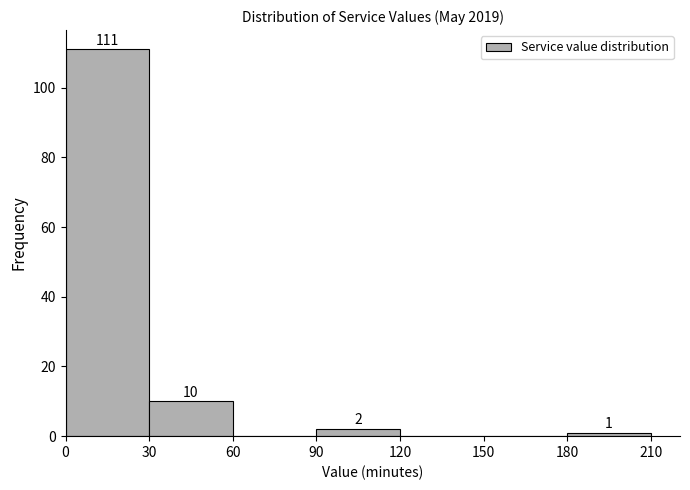

Over which range of the x-axis is the bar tallest?

0 to 30